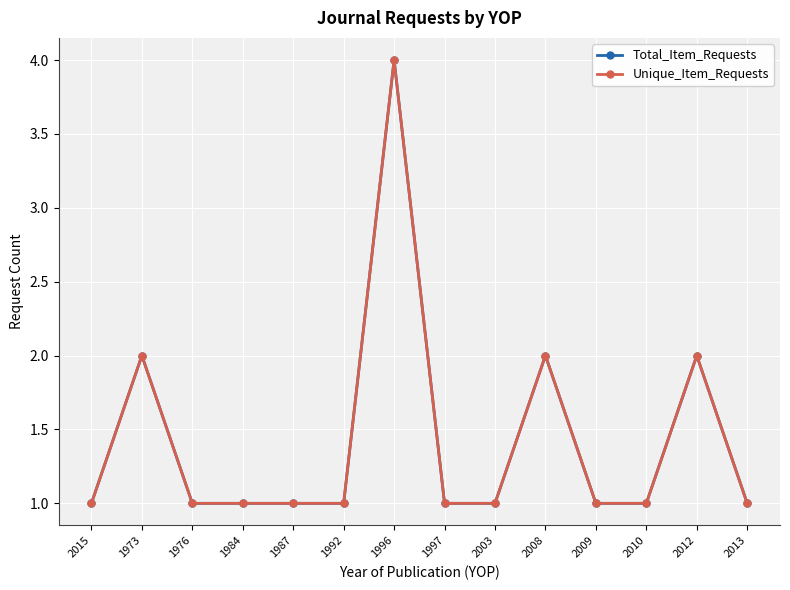

Is the value of Total_Item_Requests at 2012 greater than the value of Unique_Item_Requests at 2010?

Yes